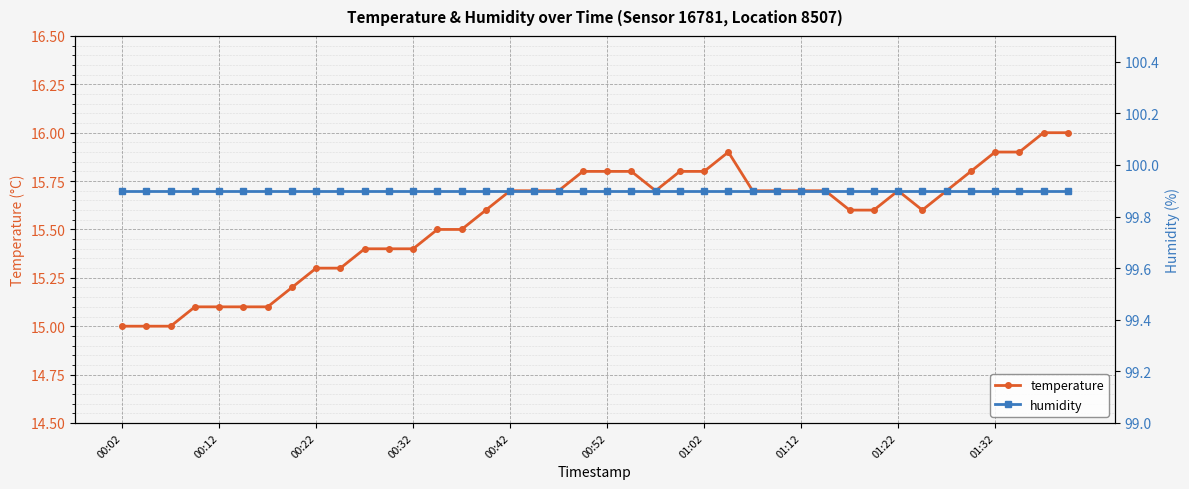

What is the value of the humidity point at the 33rd from the left?

99.9